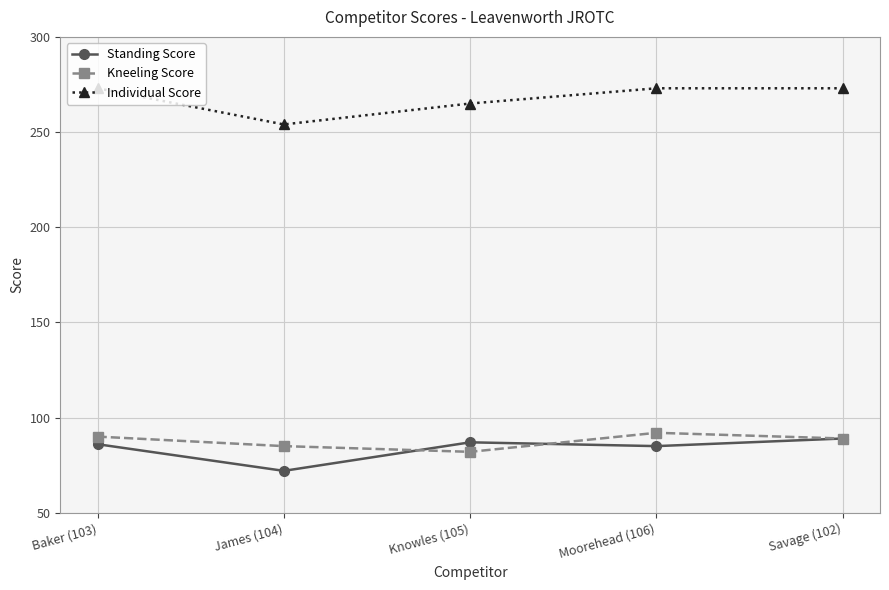

What is the sum of the Individual Score values at Moorehead (106) and Savage (102)?

546